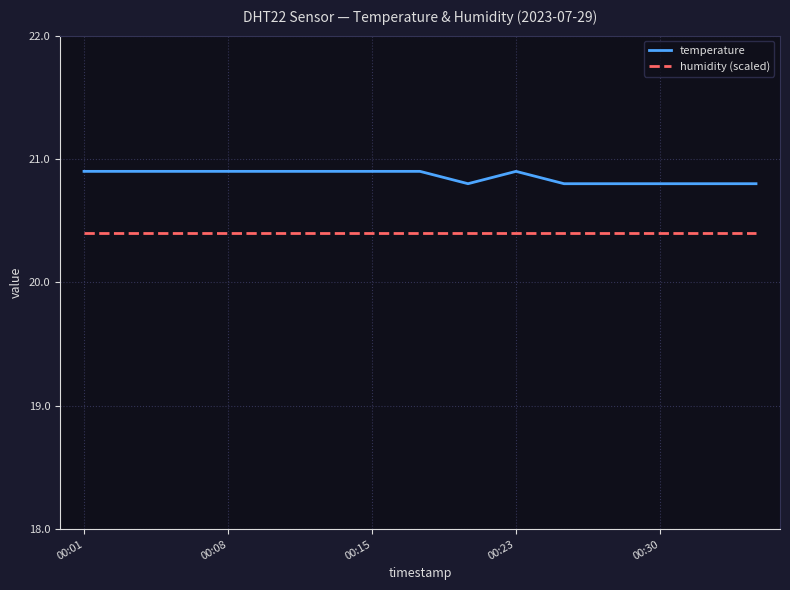

True or false: temperature and humidity (scaled) cross at least once.

False